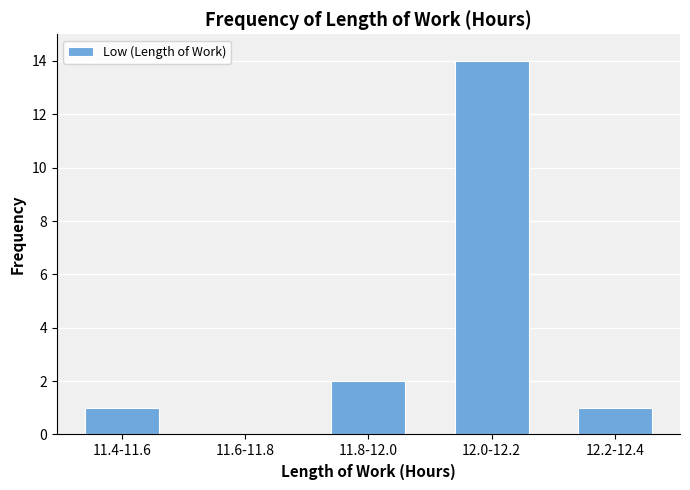

Reading left to right, transcribe all the data shown in this chart.

11.4-11.6=1	11.6-11.8=0	11.8-12.0=2	12.0-12.2=14	12.2-12.4=1